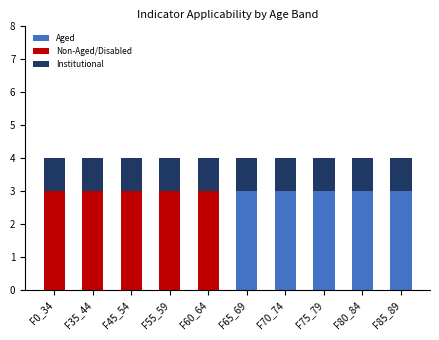

The Aged series shows 4 at F80_84. True or false?

False